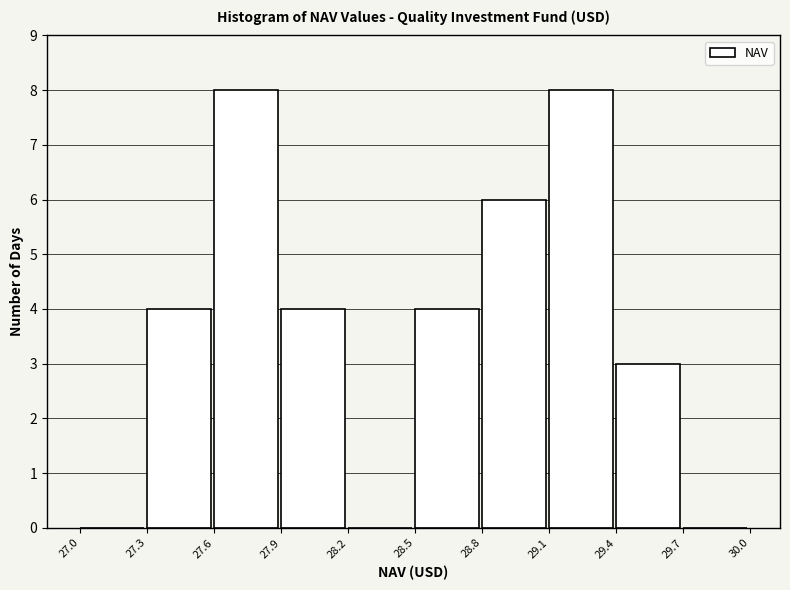

Reading left to right, list every bar in this chart as the range it spans on the x-axis followed by its height. The values are not printed on the chart, so give them approximately, as read against the axis.

27.0 to 27.3: 0
27.3 to 27.6: 4
27.6 to 27.9: 8
27.9 to 28.2: 4
28.2 to 28.5: 0
28.5 to 28.8: 4
28.8 to 29.1: 6
29.1 to 29.4: 8
29.4 to 29.7: 3
29.7 to 30.0: 0